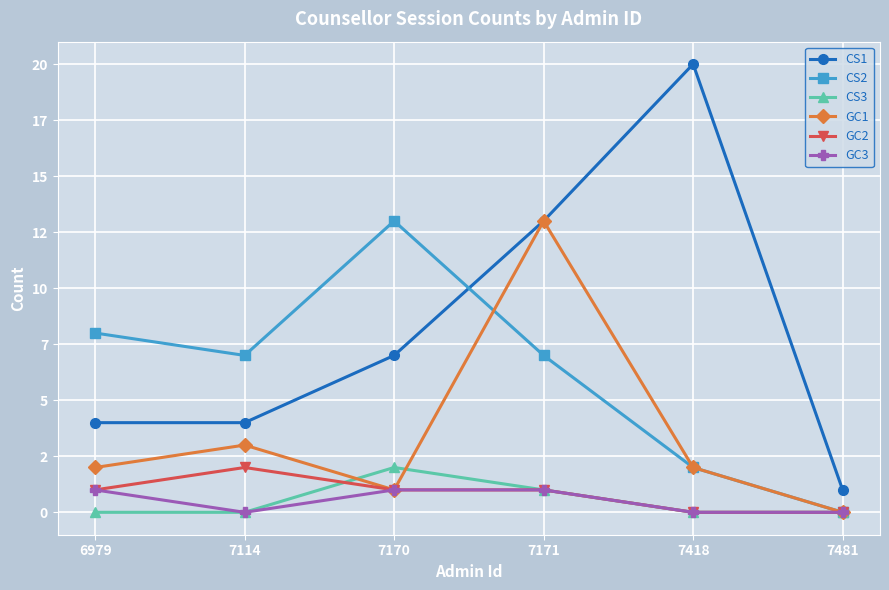

What are all the series names shown in the legend?

CS1, CS2, CS3, GC1, GC2, GC3